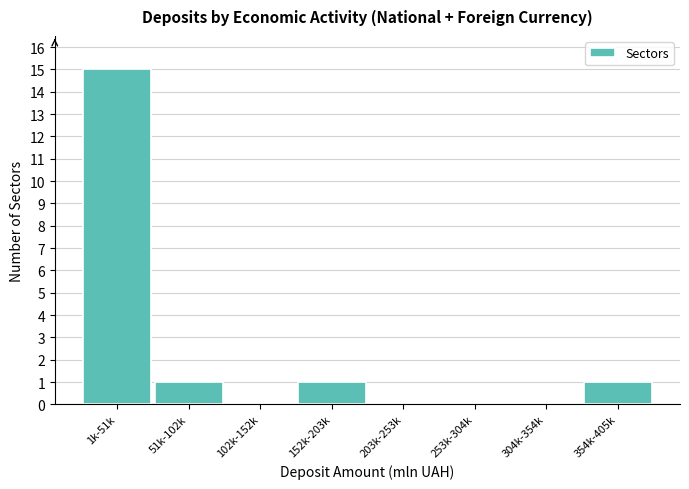

Reading left to right, transcribe all the data shown in this chart.

1k-51k=15	51k-102k=1	102k-152k=0	152k-203k=1	203k-253k=0	253k-304k=0	304k-354k=0	354k-405k=1